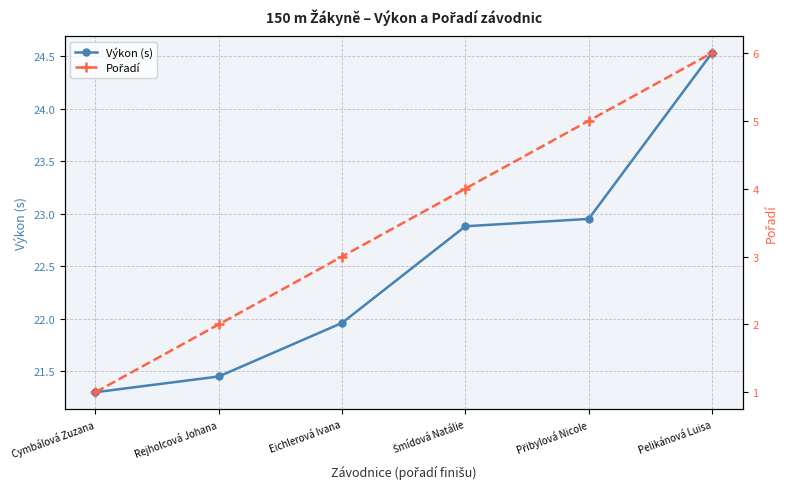

What is the highest value of the Výkon (s) series?

24.5